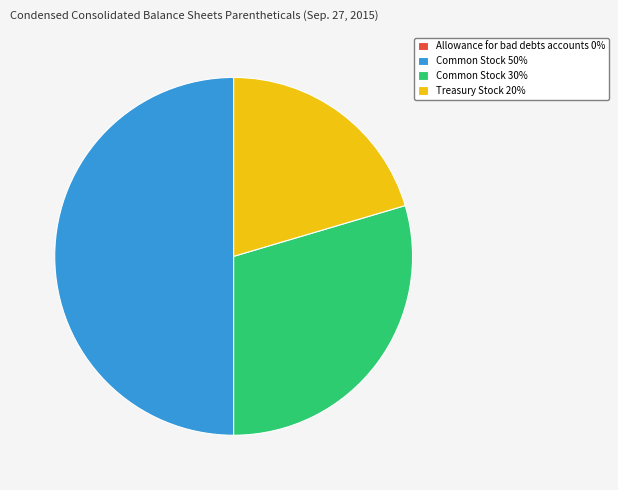

Does Common Stock 30% represent more than half of the total?

No